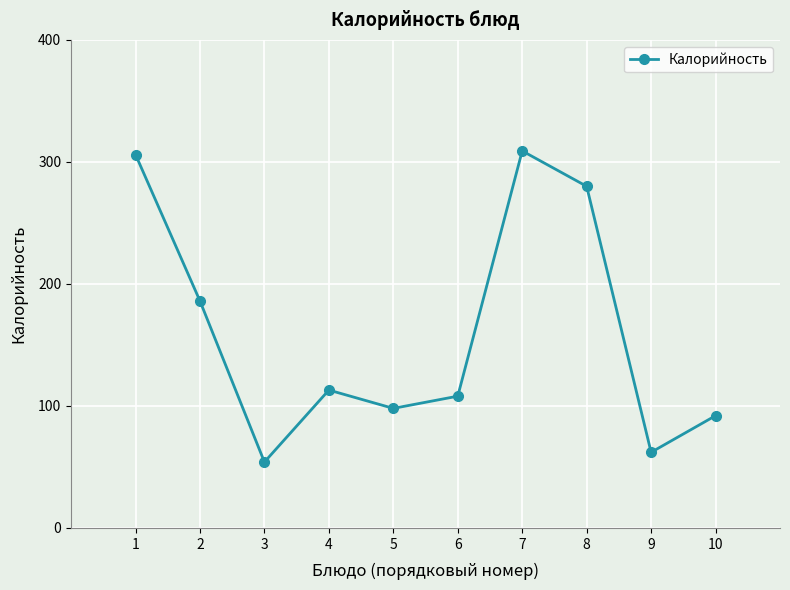

What is the greatest value displayed?

309